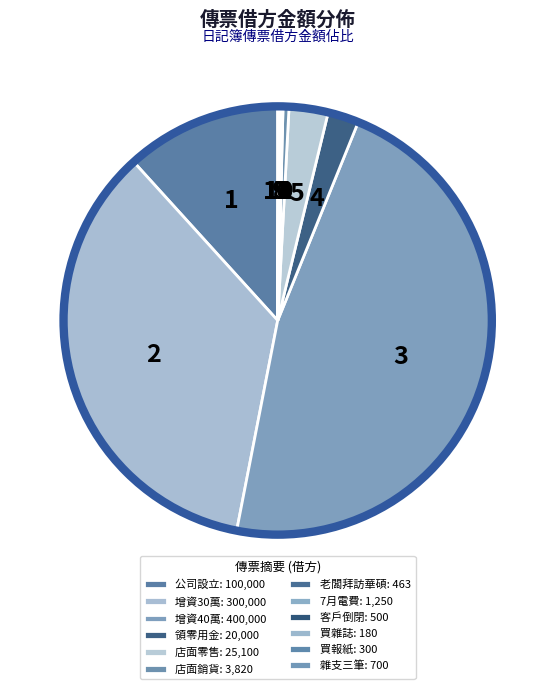

What is the smallest slice in the pie chart?

買雜誌